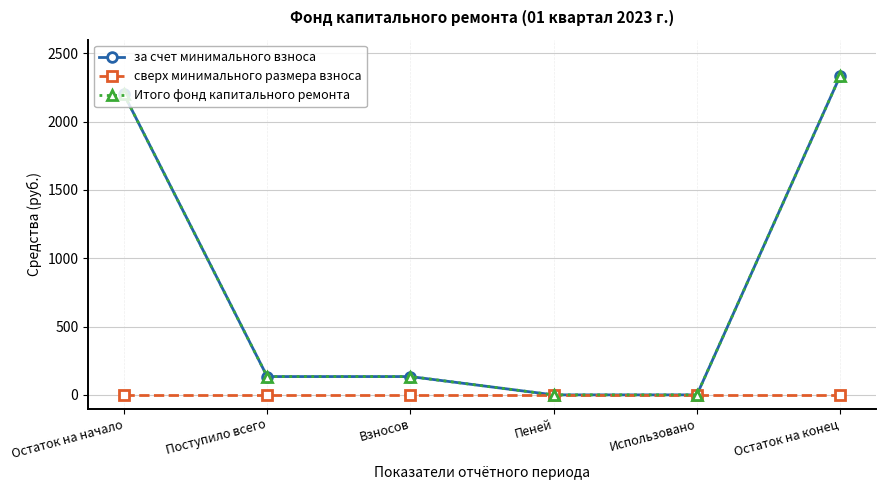

The Итого фонд капитального ремонта series shows 856.2 at Остаток на конец. True or false?

False